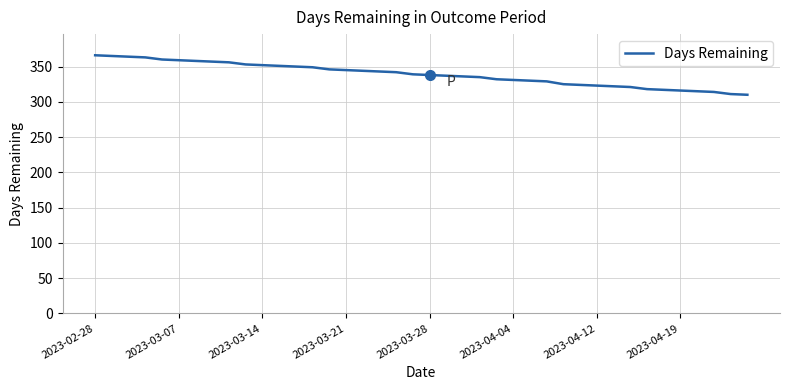

What is the difference between the maximum and minimum values?

56